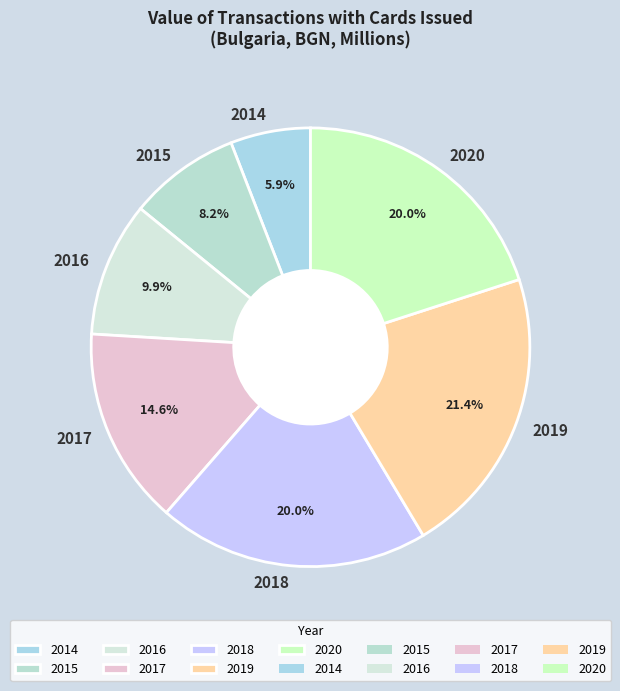

Does 2017 represent more than half of the total?

No